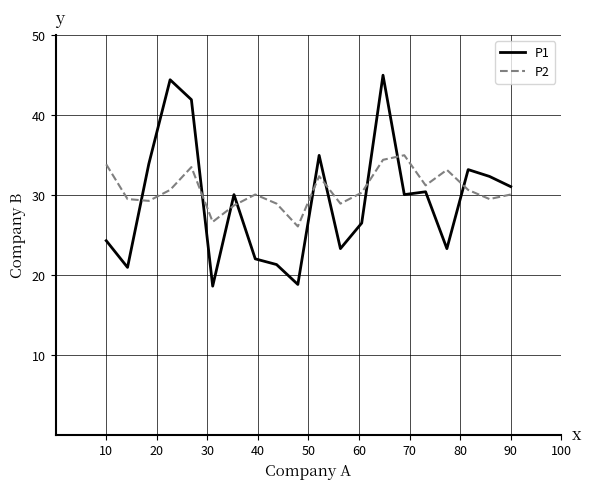

What is the highest value of the P1 series?

45.0